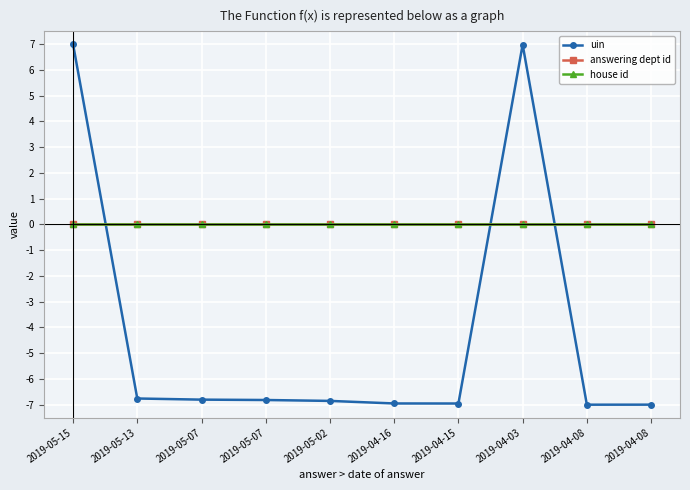

How many interior local valleys does the uin series have?

2